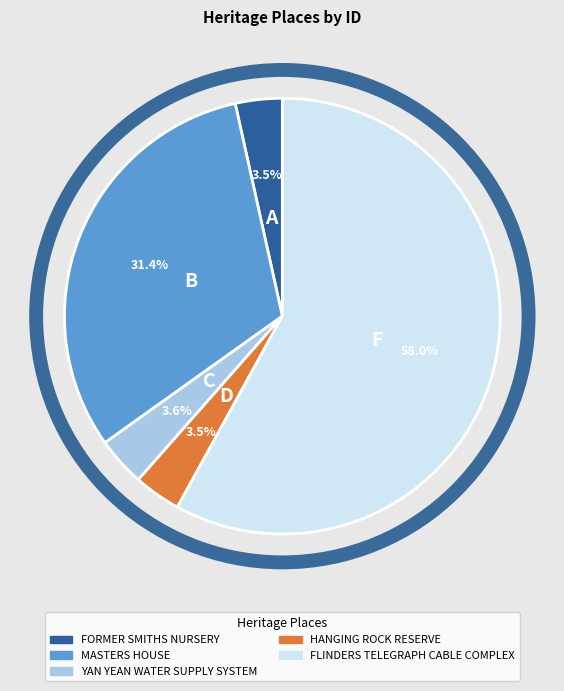

Is there any slice that represents more than half of the pie?

Yes